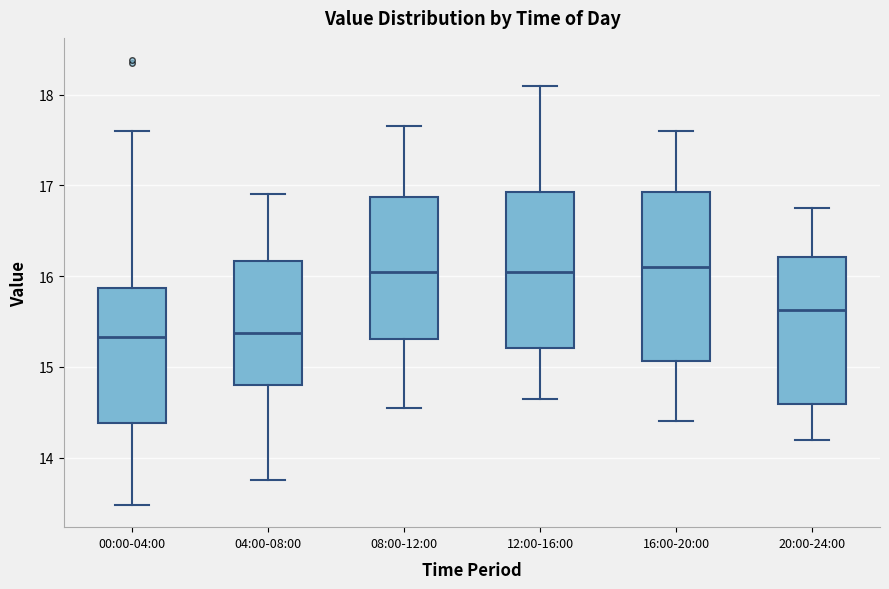

Reading left to right, read every box against the y-axis: the position of its median line, the range the box covers, and the ends of its whiskers. The values are not printed on the chart, so give them approximately, as read against the axis.

00:00-04:00: median 15.3, box 14.4 to 15.9, whiskers 13.5 to 17.6
04:00-08:00: median 15.4, box 14.8 to 16.2, whiskers 13.8 to 16.9
08:00-12:00: median 16.1, box 15.3 to 16.9, whiskers 14.6 to 17.7
12:00-16:00: median 16.1, box 15.2 to 16.9, whiskers 14.7 to 18.1
16:00-20:00: median 16.1, box 15.1 to 16.9, whiskers 14.4 to 17.6
20:00-24:00: median 15.6, box 14.6 to 16.2, whiskers 14.2 to 16.8